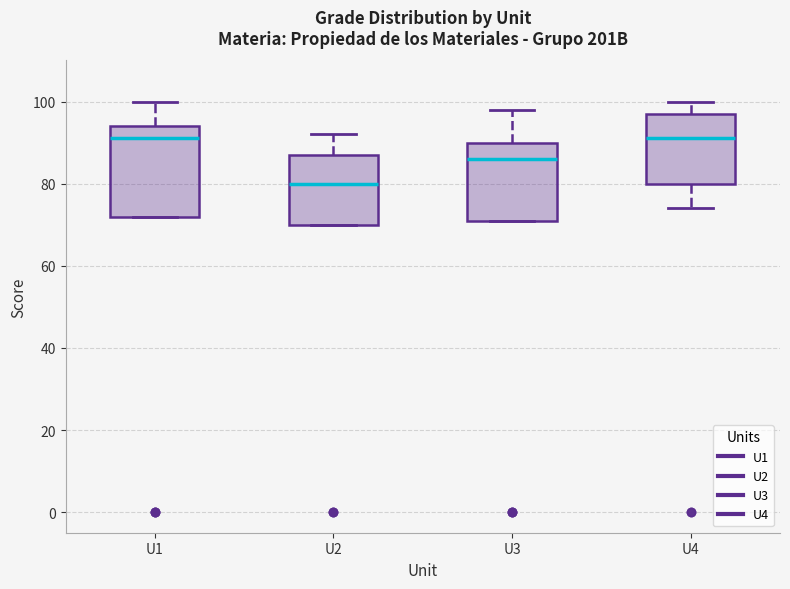

Where is the upper edge of the box for U4 on the y-axis? The values are not printed on the chart, so give them approximately, as read against the axis.

98